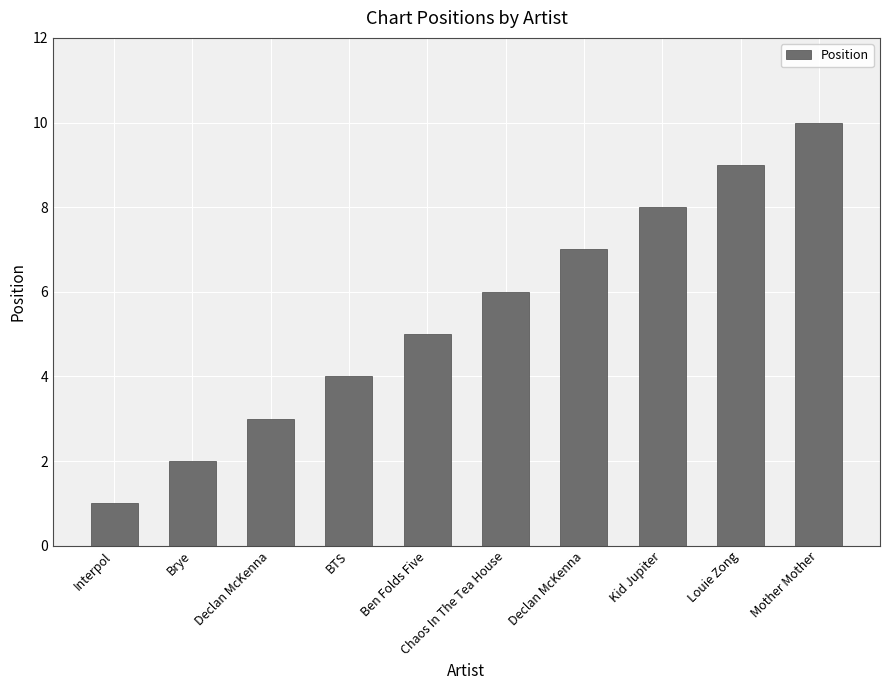

The chart shows a value of 3 at Kid Jupiter. True or false?

False